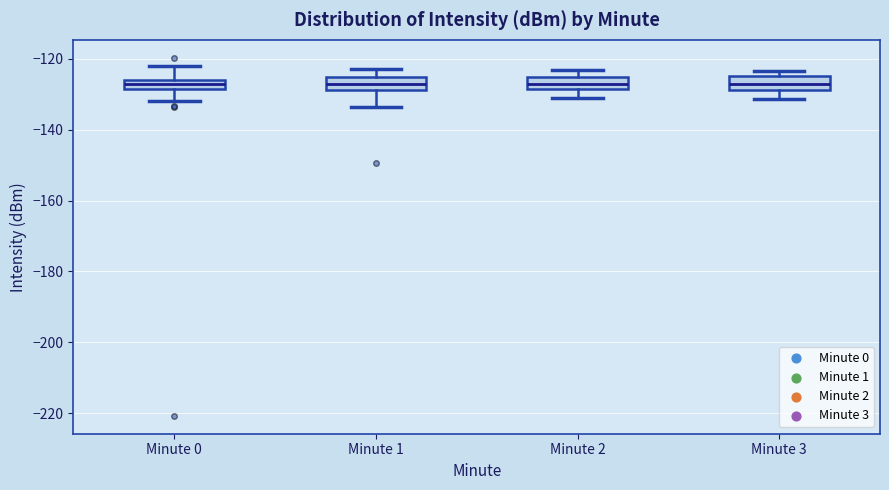

Where is the upper edge of the box for Minute 1 on the y-axis? The values are not printed on the chart, so give them approximately, as read against the axis.

-126